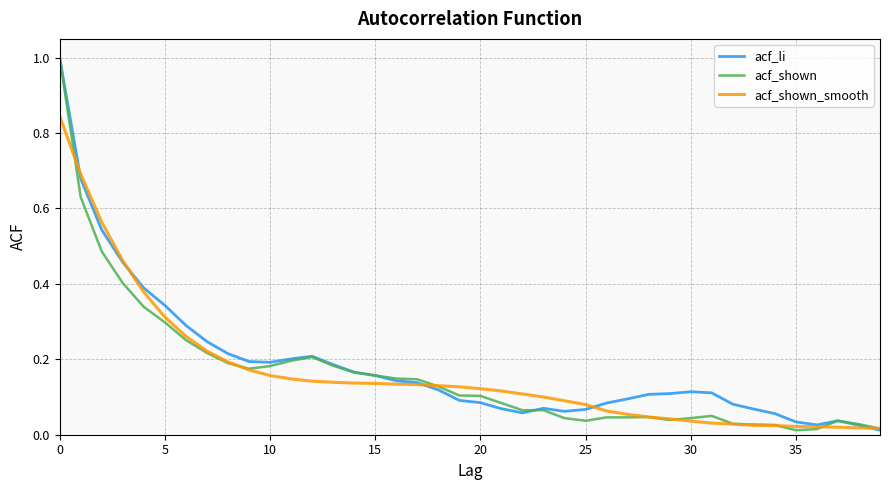

True or false: acf_shown and acf_li cross at least once.

True